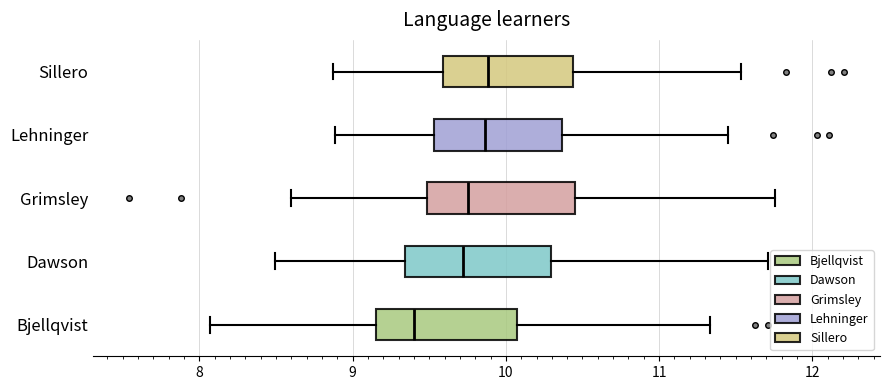

Reading bottom to top, transcribe this box plot: for each box, give where its median line is, the range the box spans, and where its two whiskers end, as read against the x-axis. The values are not printed on the chart, so give them approximately, as read against the axis.

Bjellqvist: median 9.4, box 9.2 to 10.1, whiskers 8.1 to 11.3
Dawson: median 9.7, box 9.3 to 10.3, whiskers 8.5 to 11.7
Grimsley: median 9.8, box 9.5 to 10.5, whiskers 8.6 to 11.8
Lehninger: median 9.9, box 9.5 to 10.4, whiskers 8.9 to 11.4
Sillero: median 9.9, box 9.6 to 10.4, whiskers 8.9 to 11.5